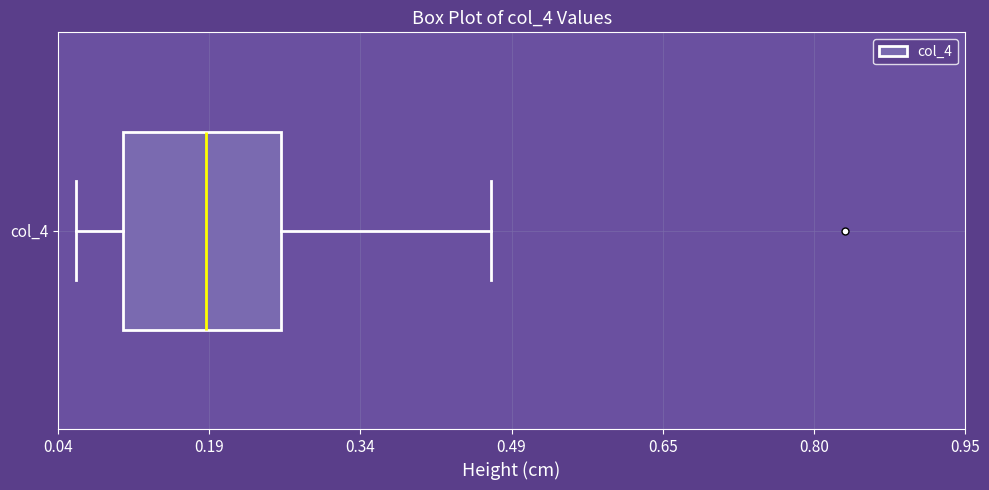

Where is the right edge of the box for col_4 on the x-axis? The values are not printed on the chart, so give them approximately, as read against the axis.

0.26